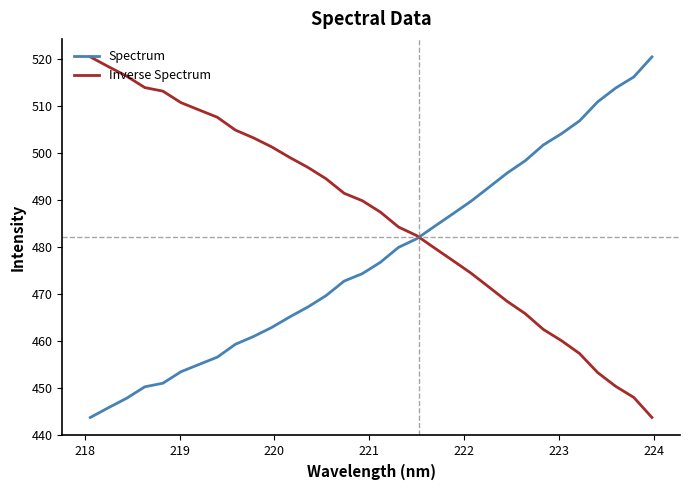

What are all the series names shown in the legend?

Spectrum, Inverse Spectrum